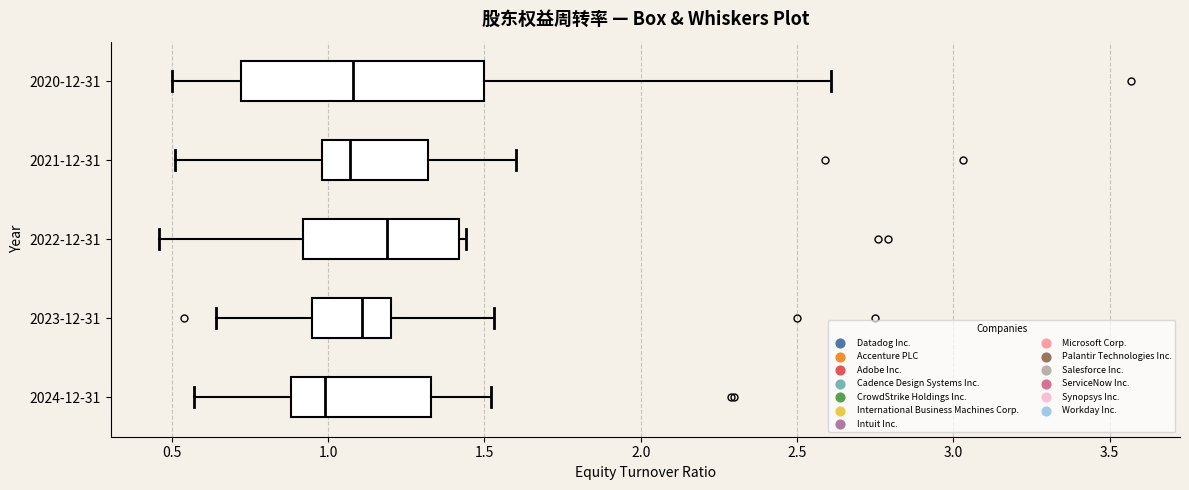

Reading bottom to top, read every box against the x-axis: the position of its median line, the range the box covers, and the ends of its whiskers. The values are not printed on the chart, so give them approximately, as read against the axis.

2024-12-31: median 1.00, box 0.90 to 1.35, whiskers 0.55 to 1.50
2023-12-31: median 1.10, box 0.95 to 1.20, whiskers 0.65 to 1.55
2022-12-31: median 1.20, box 0.90 to 1.40, whiskers 0.45 to 1.45
2021-12-31: median 1.05, box 1.00 to 1.30, whiskers 0.50 to 1.60
2020-12-31: median 1.10, box 0.70 to 1.50, whiskers 0.50 to 2.60